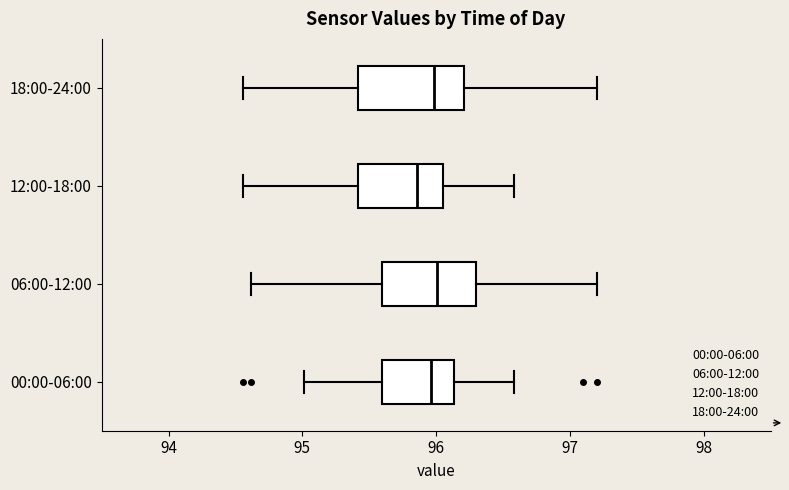

Reading bottom to top, read every box against the x-axis: the position of its median line, the range the box covers, and the ends of its whiskers. The values are not printed on the chart, so give them approximately, as read against the axis.

00:00-06:00: median 96.0, box 95.6 to 96.1, whiskers 95.0 to 96.6
06:00-12:00: median 96.0, box 95.6 to 96.3, whiskers 94.6 to 97.2
12:00-18:00: median 95.9, box 95.4 to 96.1, whiskers 94.6 to 96.6
18:00-24:00: median 96.0, box 95.4 to 96.2, whiskers 94.6 to 97.2